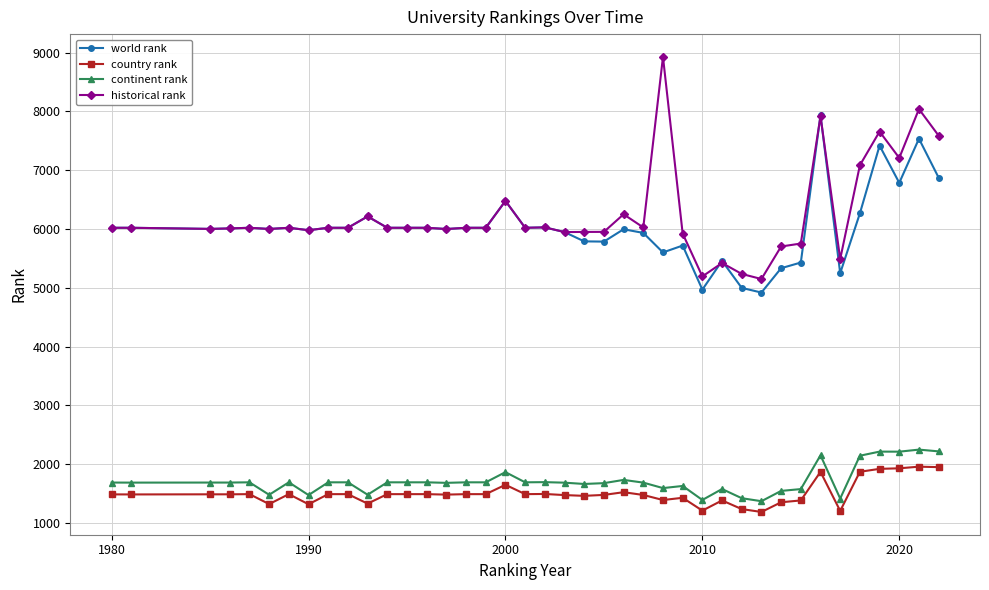

What is the value of the world rank point at the 15th from the left?

6000.0